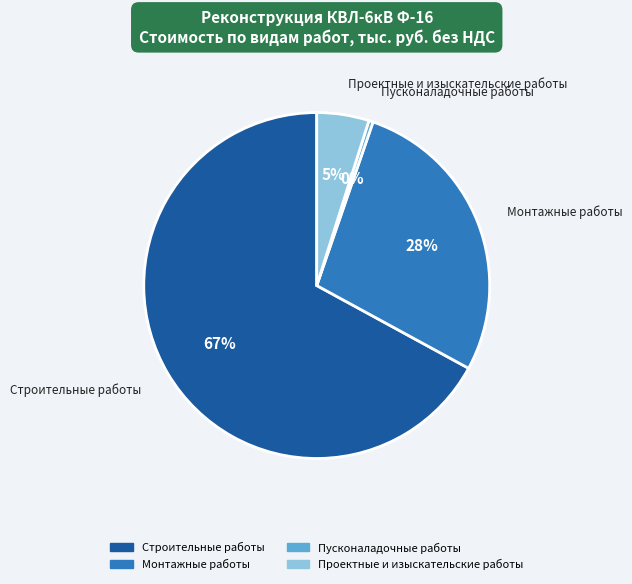

What is the majority slice?

Строительные работы